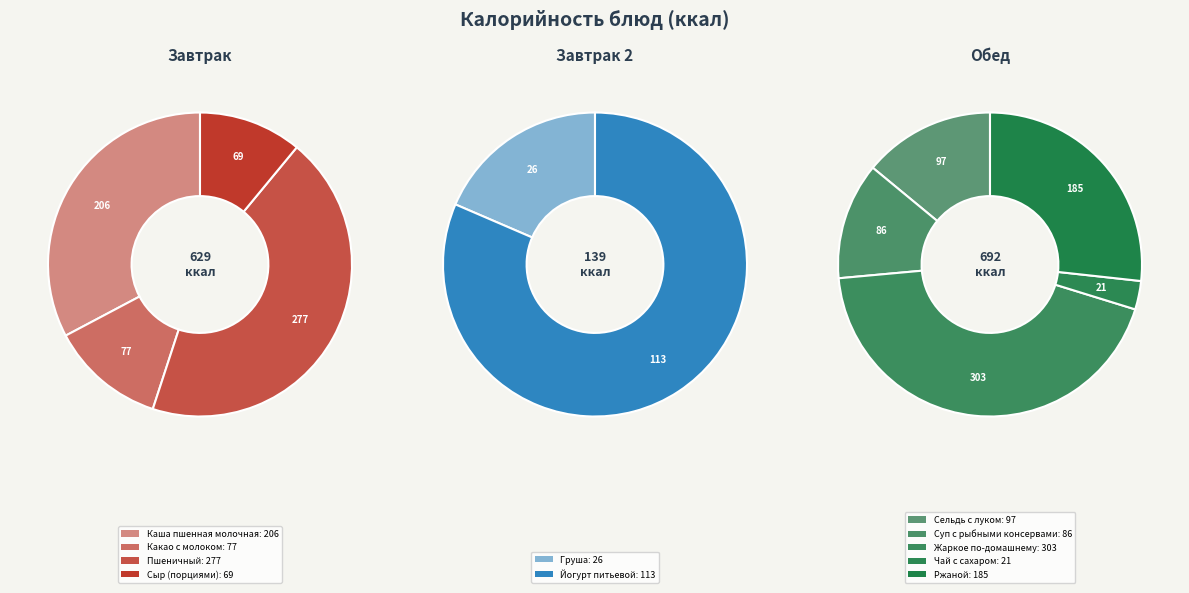

Is there any slice that represents more than half of the pie?

No